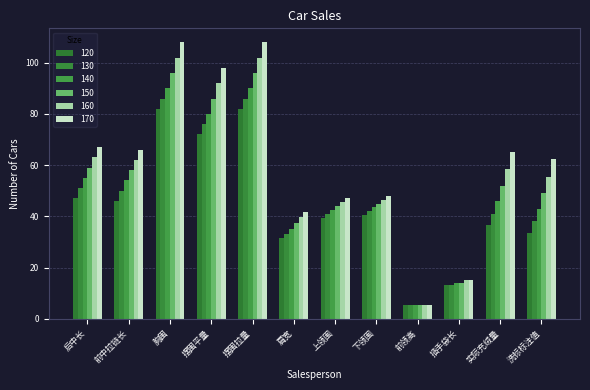

Is it true that 130 equals 9.7 at 前领高?

False